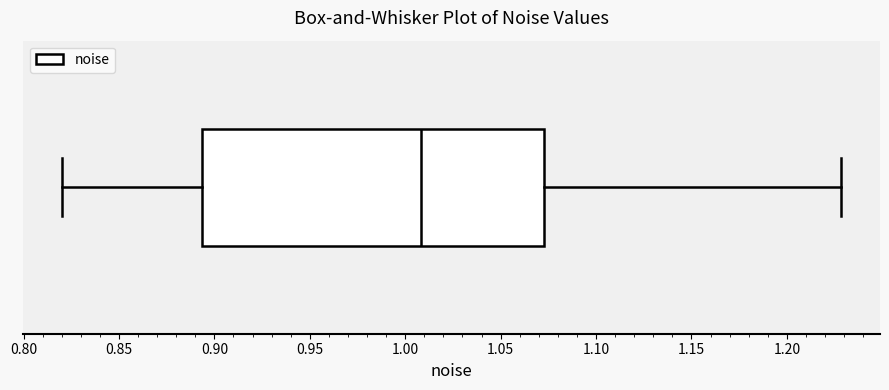

Where does the right whisker of the box end on the x-axis? The values are not printed on the chart, so give them approximately, as read against the axis.

1.230